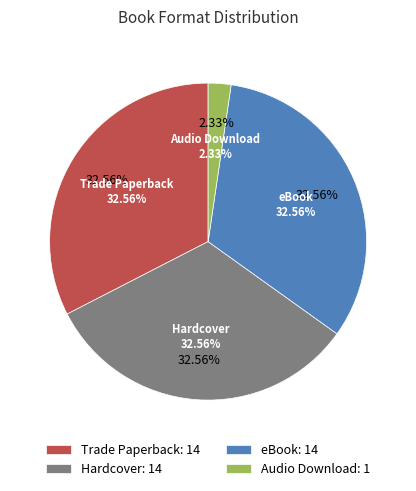

What is the total percentage of Audio Download and eBook?

34.9%